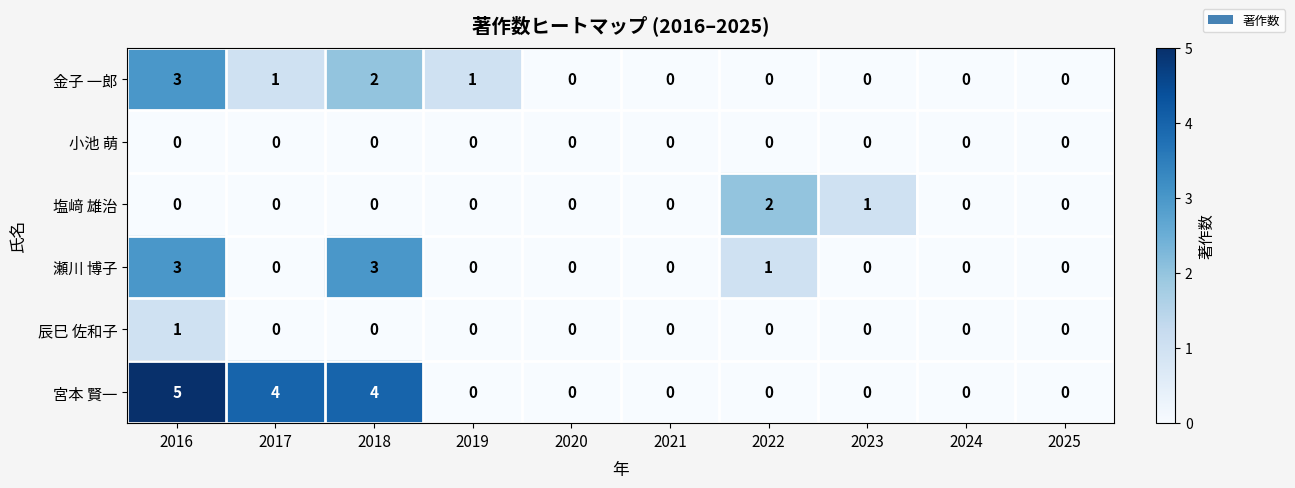

Which series has the largest range (max minus min)?

宮本 賢一